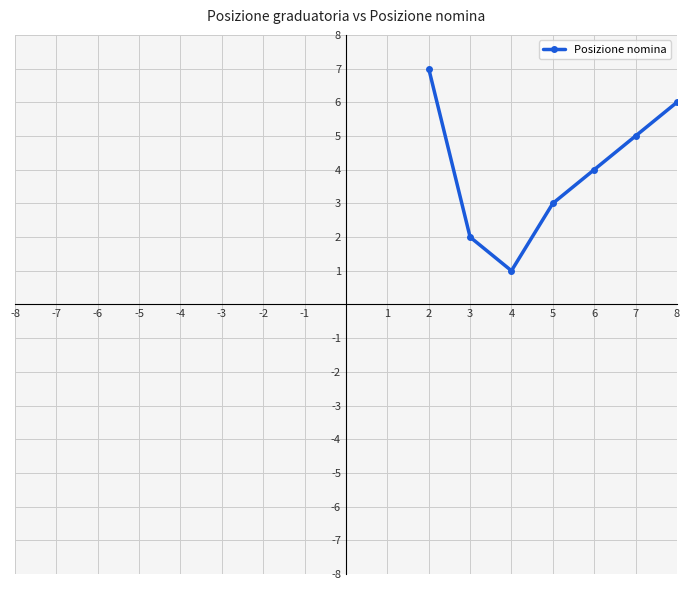

Is it true that the value at 6 is 4?

True